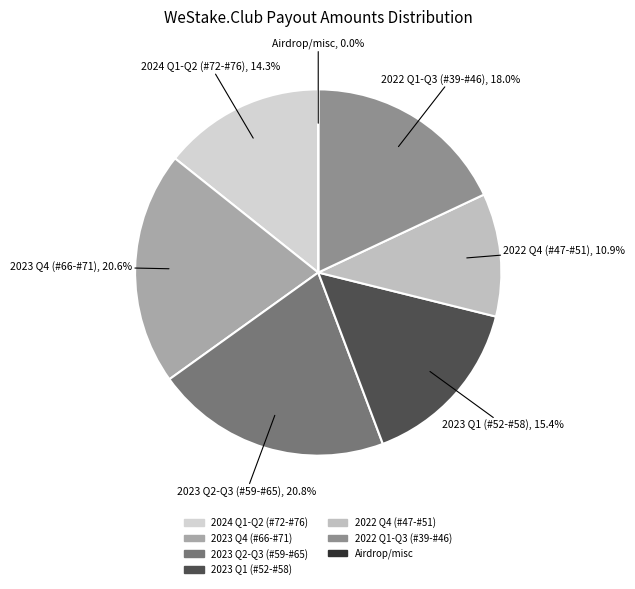

To the nearest percent, what is the average slice percentage?

14%